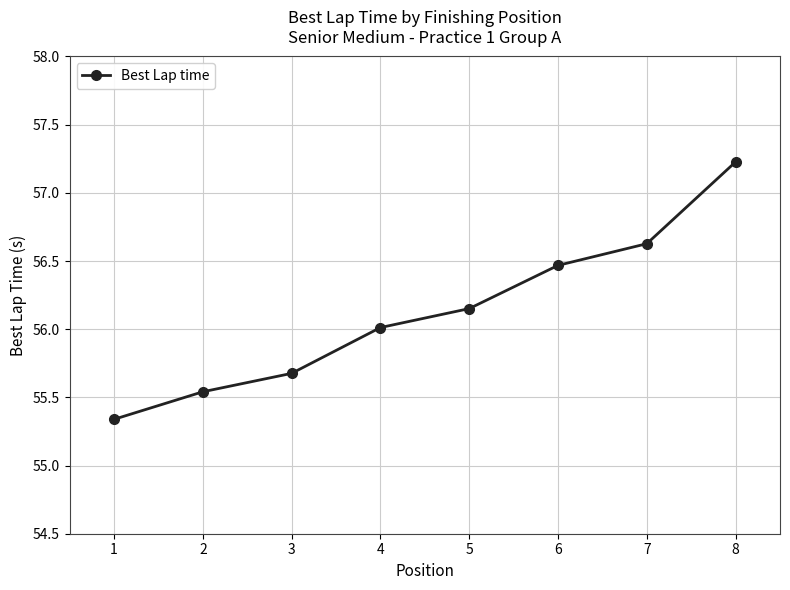

Count the number of data series in this chart.

1